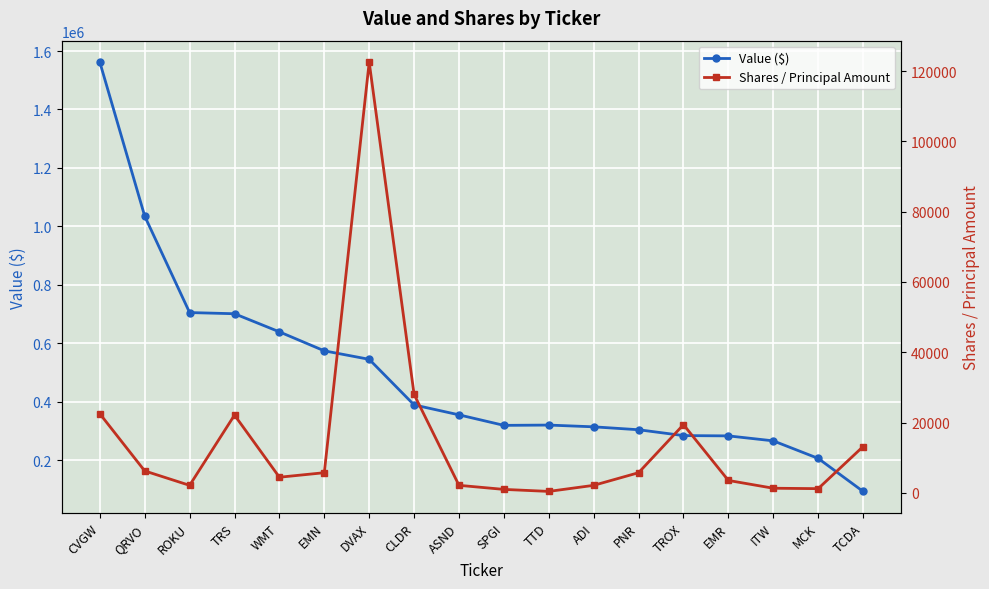

What is the sum of the Shares / Principal Amount values at WMT and EMR?

7951